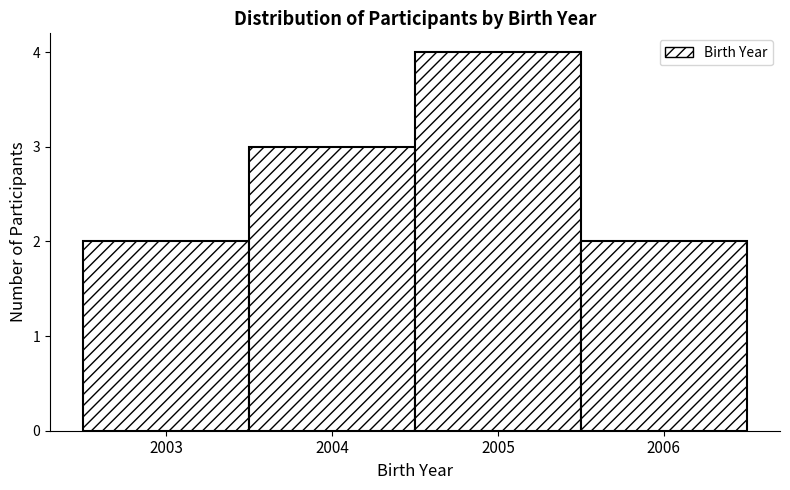

Which range on the x-axis has the tallest bar?

2004.5 to 2005.5